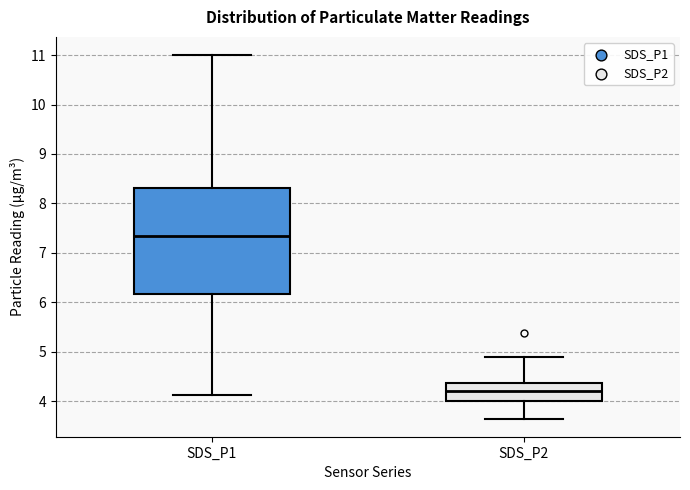

Reading left to right, read every box against the y-axis: the position of its median line, the range the box covers, and the ends of its whiskers. The values are not printed on the chart, so give them approximately, as read against the axis.

SDS_P1: median 7.4, box 6.2 to 8.3, whiskers 4.1 to 11.0
SDS_P2: median 4.2, box 4.0 to 4.4, whiskers 3.7 to 4.9